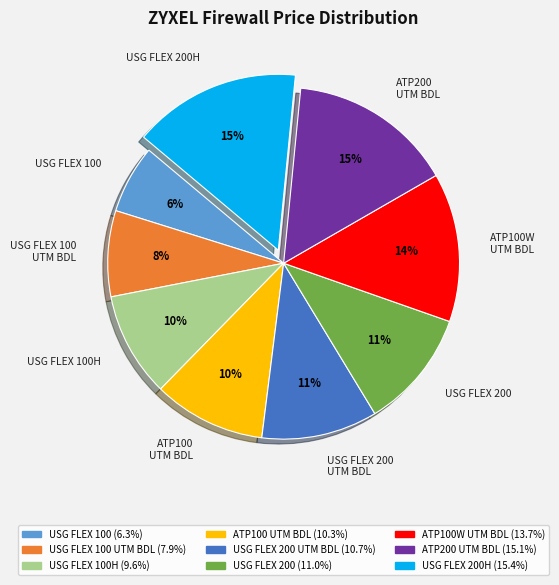

Is it true that ATP100W UTM BDL is 6% of the pie?

False